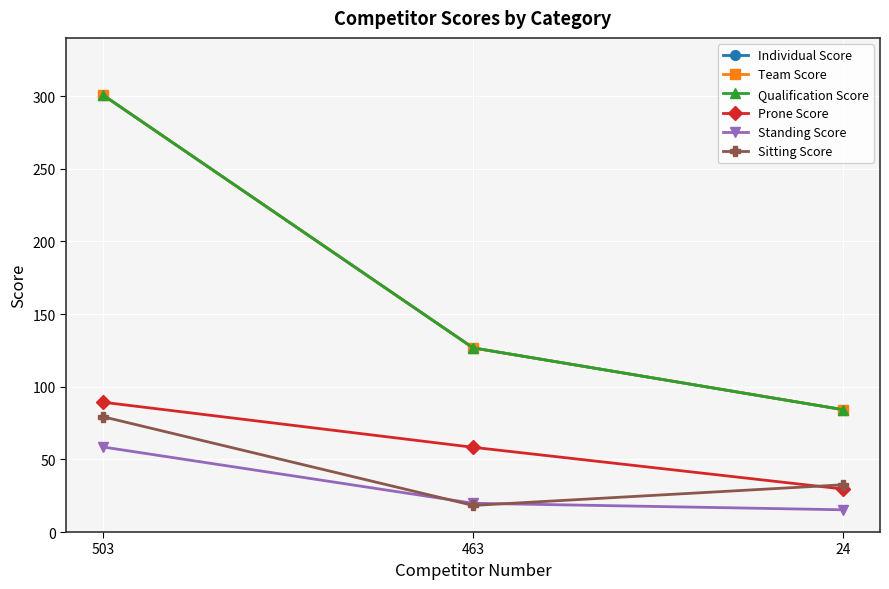

What is the sum of the Team Score values at 503 and 463?

427.3